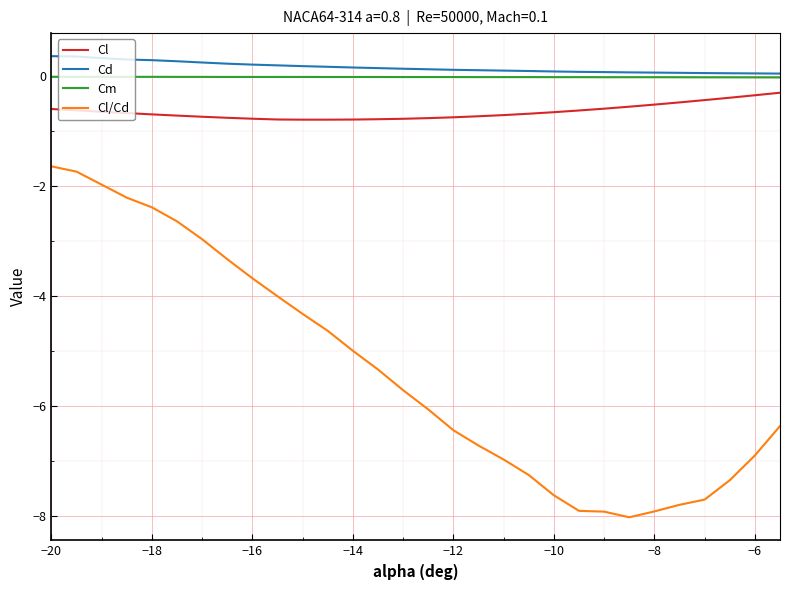

True or false: Cd and Cl/Cd intersect in this chart.

False